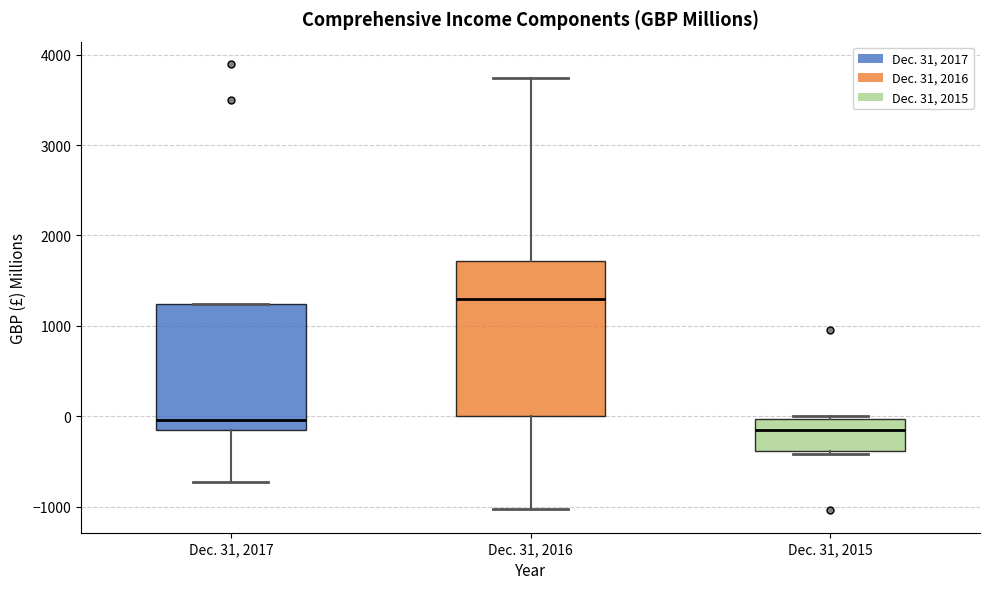

Reading left to right, read every box against the y-axis: the position of its median line, the range the box covers, and the ends of its whiskers. The values are not printed on the chart, so give them approximately, as read against the axis.

Dec. 31, 2017: median 0, box -200 to 1200, whiskers -700 to 1200
Dec. 31, 2016: median 1300, box 0 to 1700, whiskers -1000 to 3700
Dec. 31, 2015: median -100, box -400 to 0, whiskers -400 (just below the box's lower edge) to 0 (just above the box's upper edge)